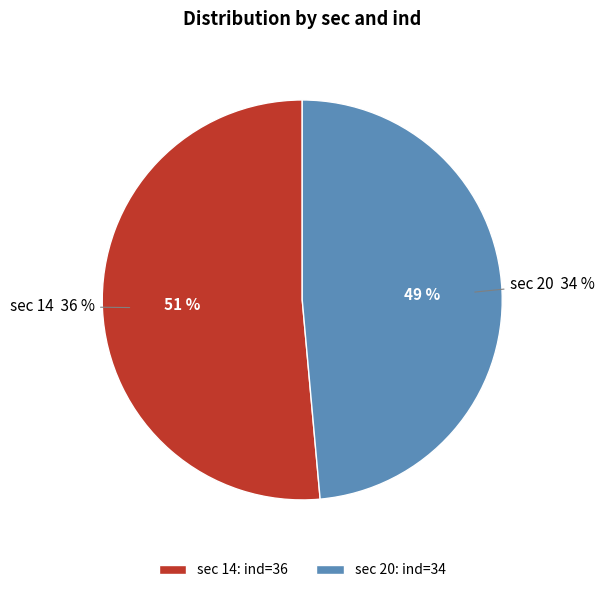

How many segments does this pie chart have?

2